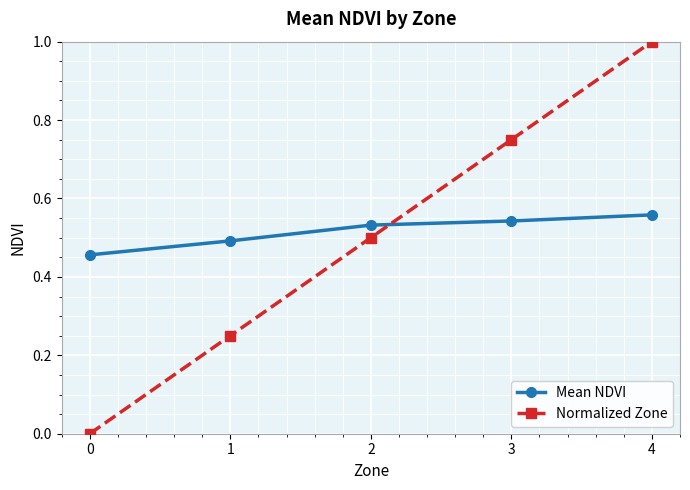

Which category has the highest value across all series?

4